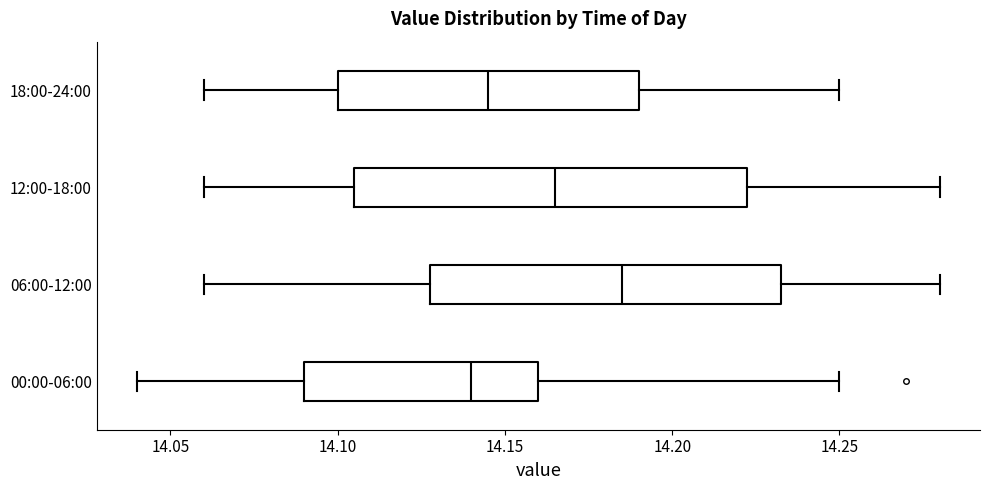

Which box has the furthest to the right median line?

06:00-12:00